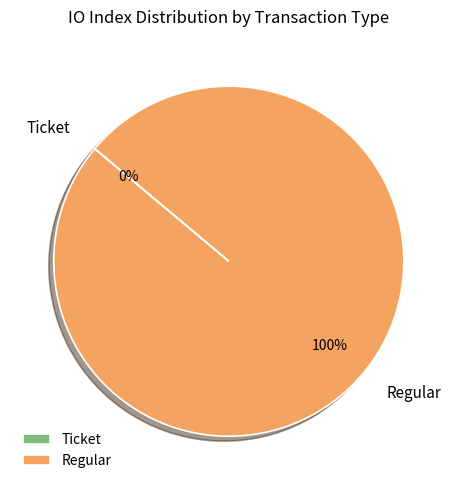

Which slice is the largest?

Regular